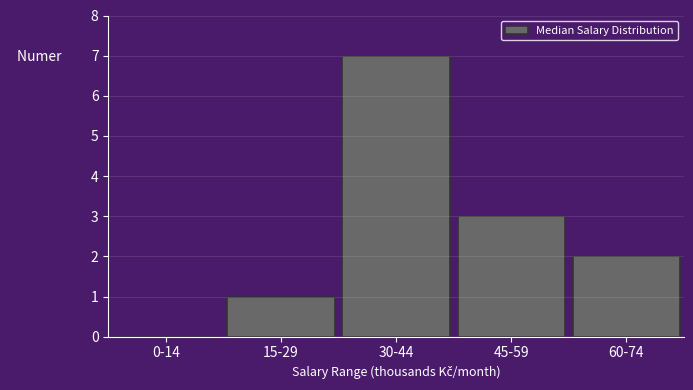

Reading left to right, list all the values displayed in this chart.

0-14=0	15-29=1	30-44=7	45-59=3	60-74=2